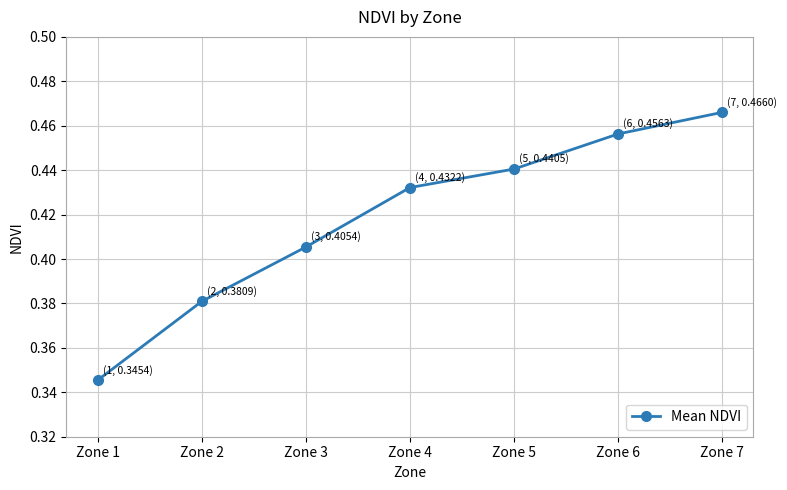

What is the sum of all values?

2.9